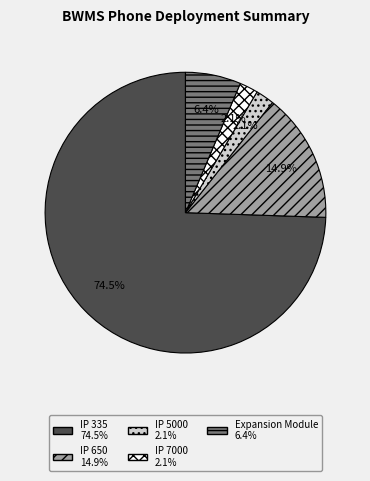

How many slices are in this pie chart?

5